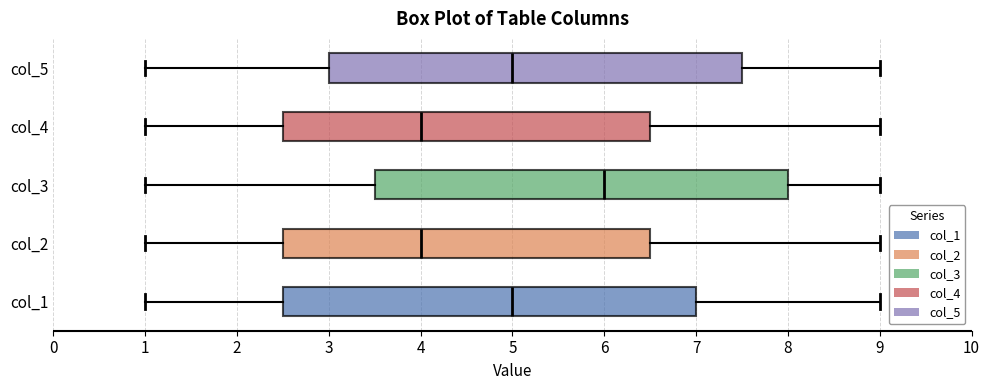

Where does the right whisker of the box for col_3 end on the x-axis? The values are not printed on the chart, so give them approximately, as read against the axis.

9.0